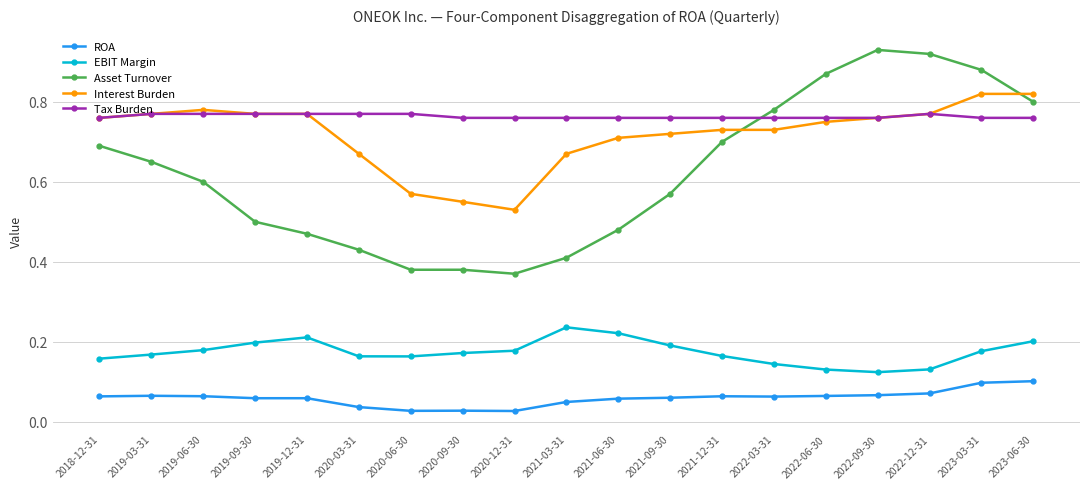

At 2022-06-30, list the series in order from largest to smallest.

Asset Turnover, Tax Burden, Interest Burden, EBIT Margin, ROA